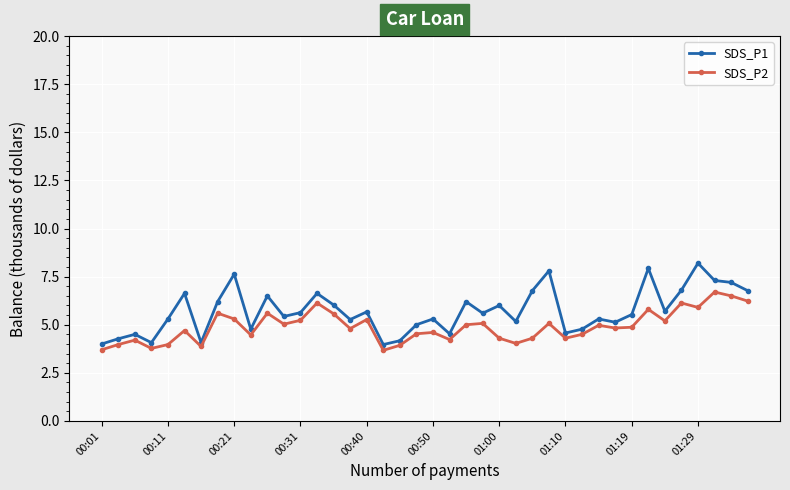

What is the greatest value displayed?

8.2